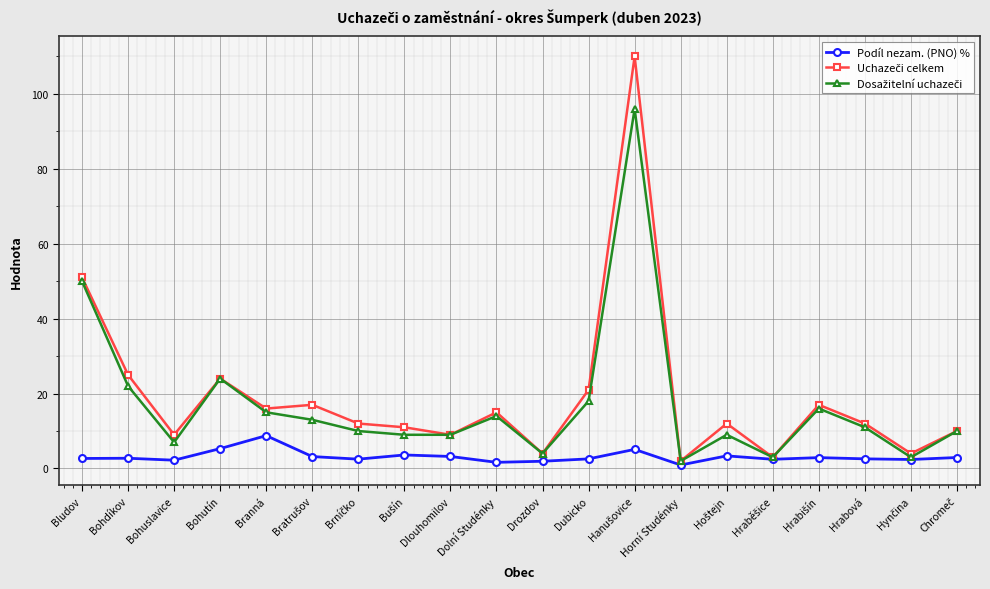

What is the maximum value shown in the chart?

110.0